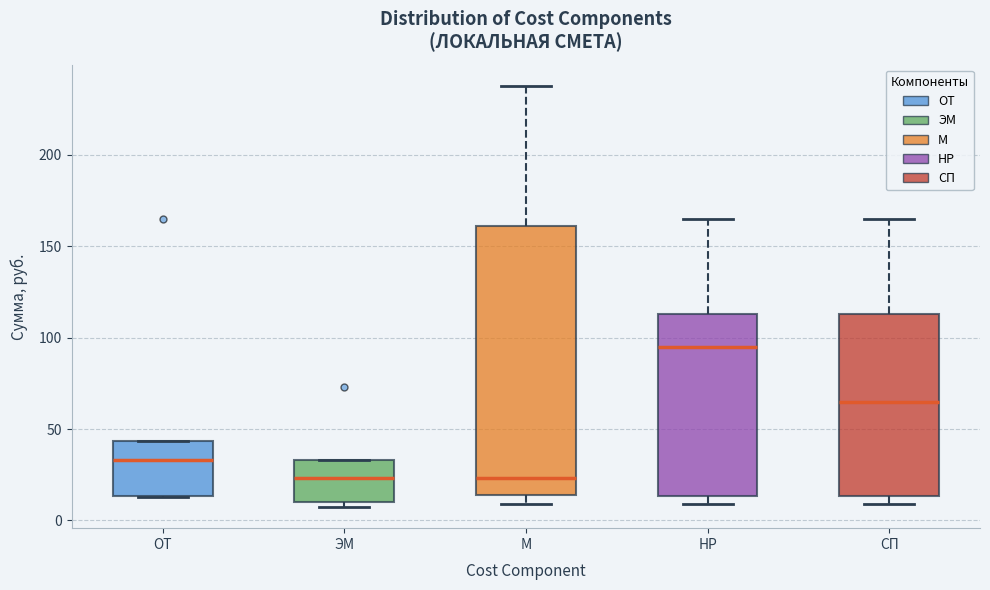

Reading left to right, transcribe this box plot: for each box, give where its median line is, the range the box spans, and where its two whiskers end, as read against the y-axis. The values are not printed on the chart, so give them approximately, as read against the axis.

ОТ: median 35, box 15 to 45, whiskers 15 to 45
ЭМ: median 25, box 10 to 35, whiskers 5 to 35
М: median 25, box 15 to 160, whiskers 10 to 240
НР: median 95, box 15 to 115, whiskers 10 to 165
СП: median 65, box 15 to 115, whiskers 10 to 165